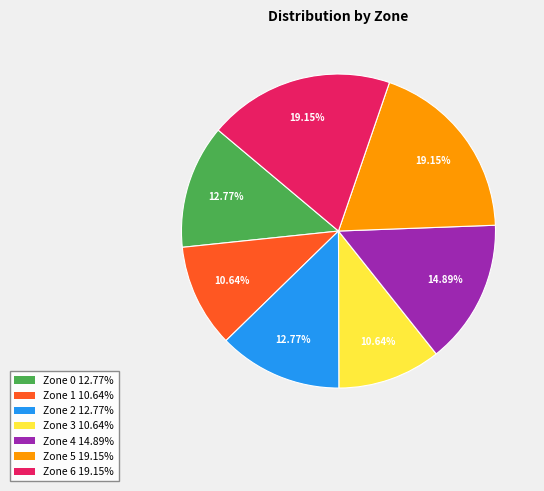

The Zone 3 slice represents 1% of the pie. True or false?

False